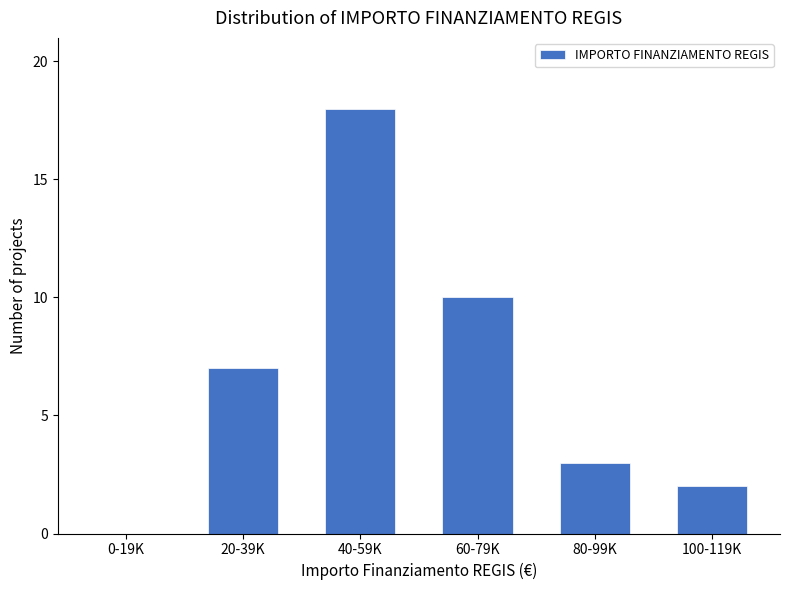

Reading left to right, what are all the values shown in this chart?

0-19K=0	20-39K=7	40-59K=18	60-79K=10	80-99K=3	100-119K=2